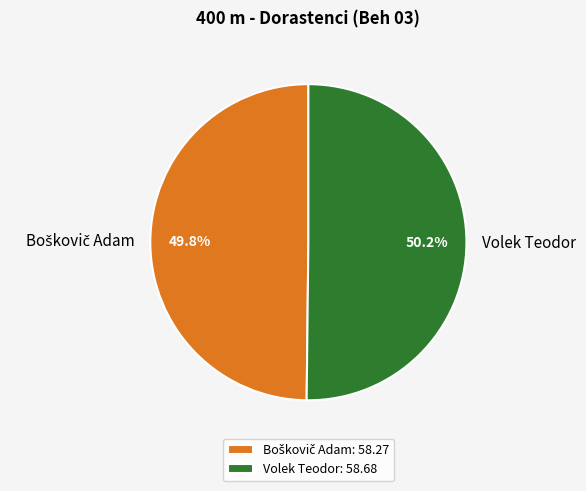

What percentage is NOT represented by Volek Teodor?

49.8%